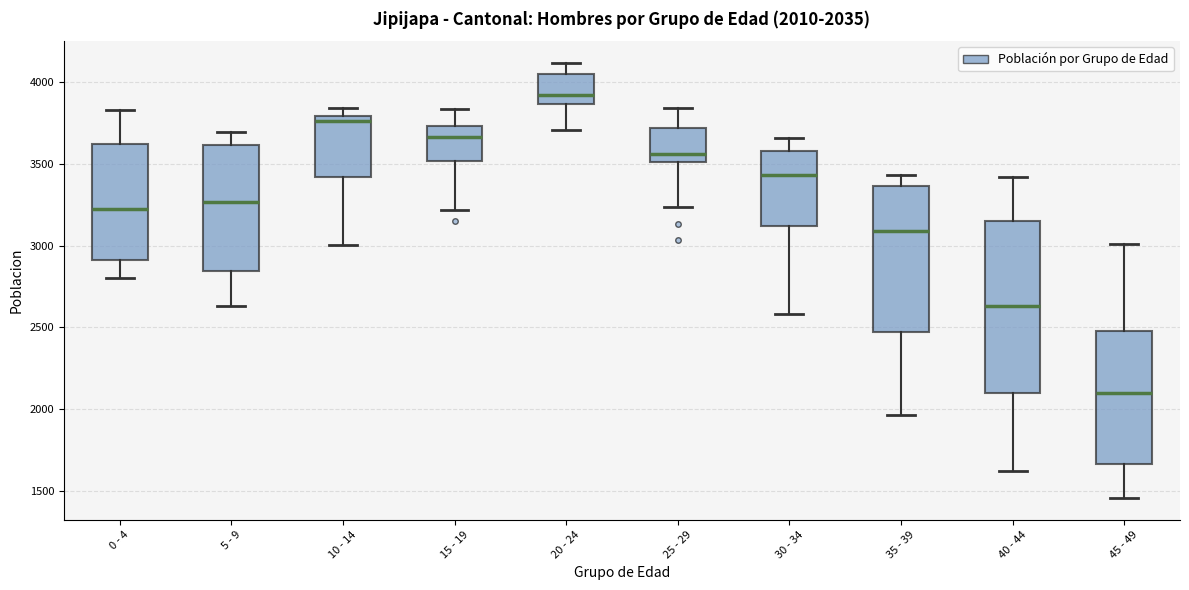

Comparing the boxes themselves (not the whiskers), which one is the tallest?

40 - 44